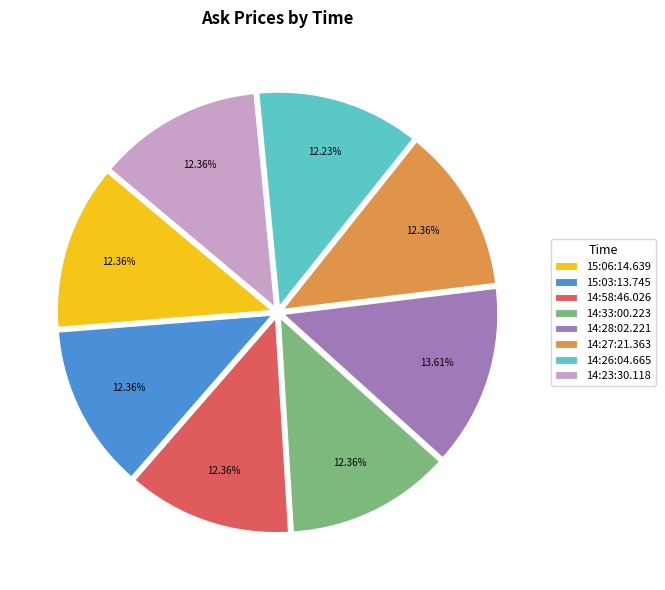

How many segments does this pie chart have?

8